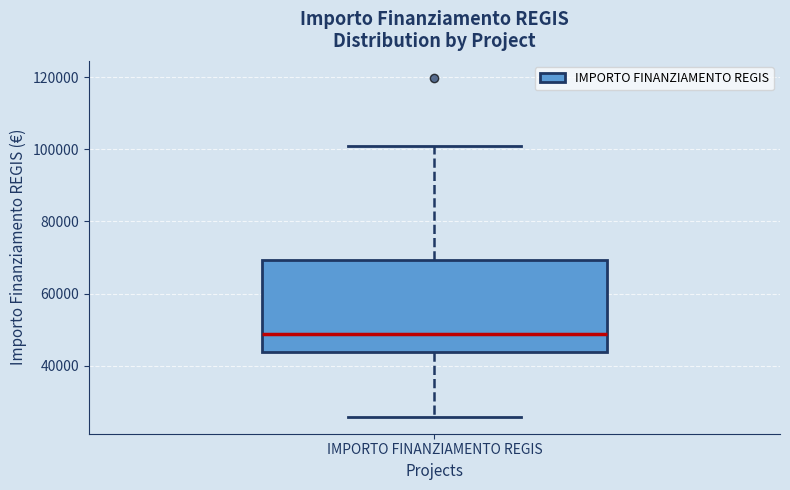

Where is the lower edge of the box for IMPORTO FINANZIAMENTO REGIS on the y-axis? The values are not printed on the chart, so give them approximately, as read against the axis.

44000